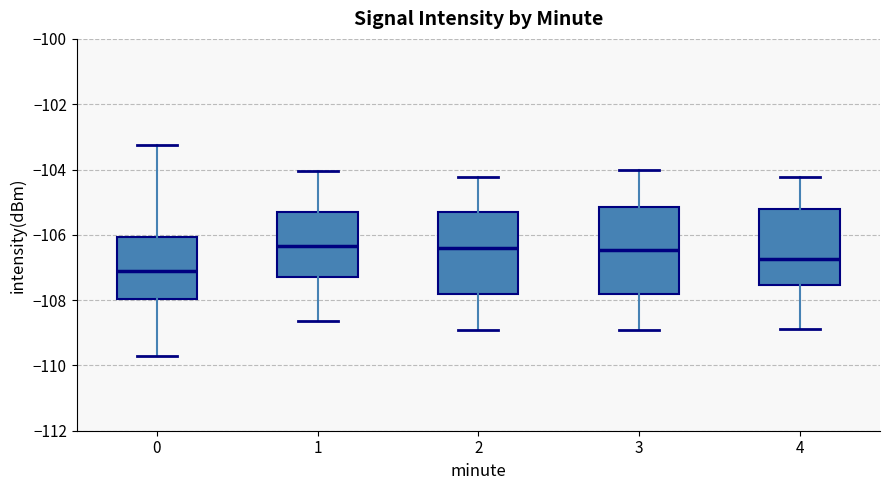

Reading left to right, read every box against the y-axis: the position of its median line, the range the box covers, and the ends of its whiskers. The values are not printed on the chart, so give them approximately, as read against the axis.

0: median -107.0, box -108.0 to -106.0, whiskers -109.8 to -103.2
1: median -106.4, box -107.4 to -105.2, whiskers -108.6 to -104.0
2: median -106.4, box -107.8 to -105.2, whiskers -109.0 to -104.2
3: median -106.4, box -107.8 to -105.2, whiskers -109.0 to -104.0
4: median -106.8, box -107.6 to -105.2, whiskers -108.8 to -104.2